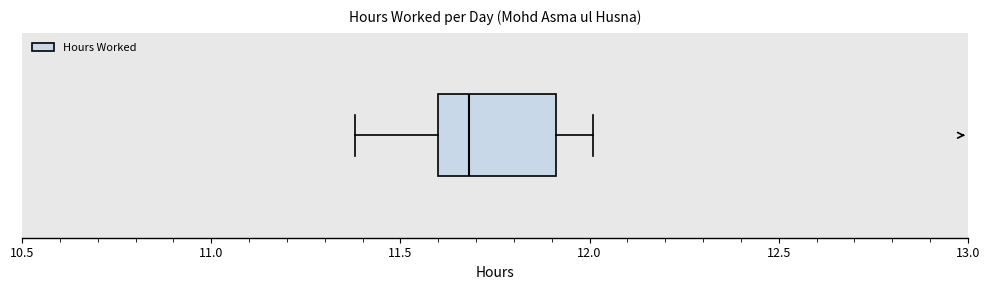

Transcribe this box plot: give where the median line is, the range the box spans, and where the two whiskers end, as read against the x-axis. The values are not printed on the chart, so give them approximately, as read against the axis.

median 11.7, box 11.6 to 11.9, whiskers 11.4 to 12.0